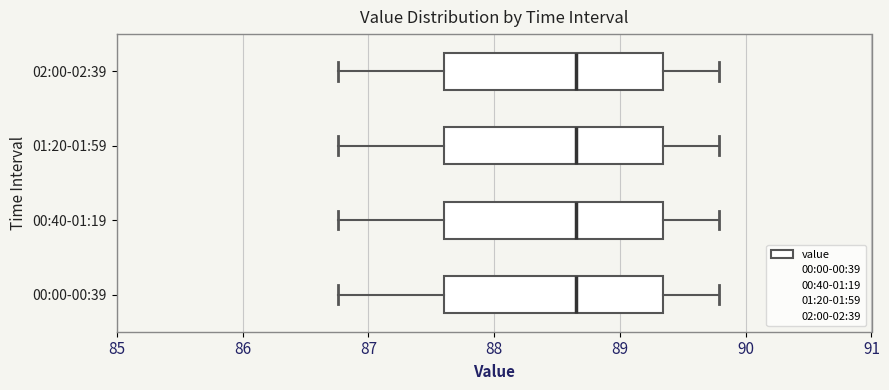

Reading bottom to top, read every box against the x-axis: the position of its median line, the range the box covers, and the ends of its whiskers. The values are not printed on the chart, so give them approximately, as read against the axis.

00:00-00:39: median 88.7, box 87.6 to 89.3, whiskers 86.8 to 89.8
00:40-01:19: median 88.7, box 87.6 to 89.3, whiskers 86.8 to 89.8
01:20-01:59: median 88.7, box 87.6 to 89.3, whiskers 86.8 to 89.8
02:00-02:39: median 88.7, box 87.6 to 89.3, whiskers 86.8 to 89.8